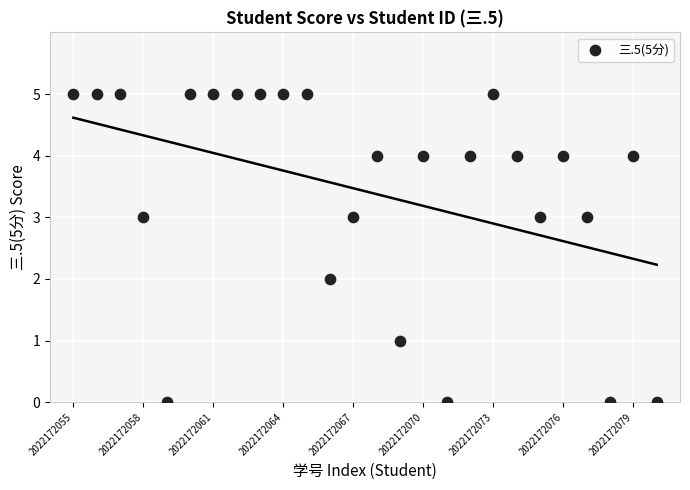

How many points are shown in the scatter plot?

26